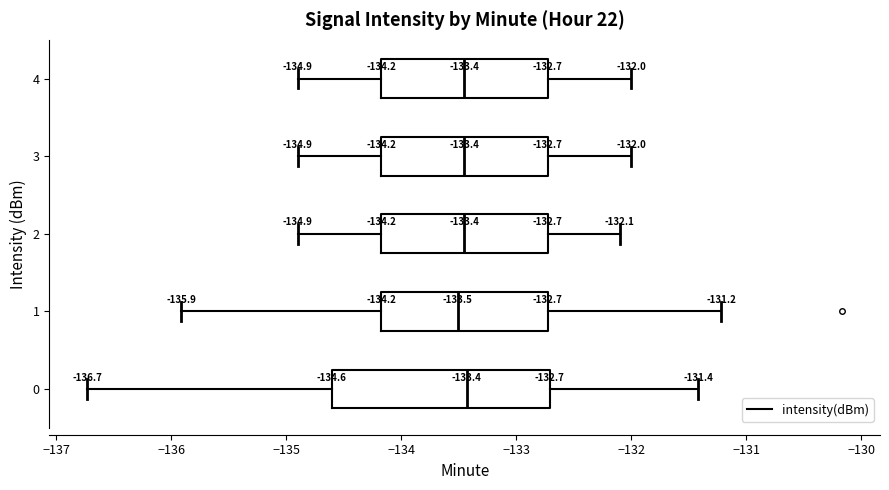

Comparing the boxes themselves (not the whiskers), which one is the widest?

0